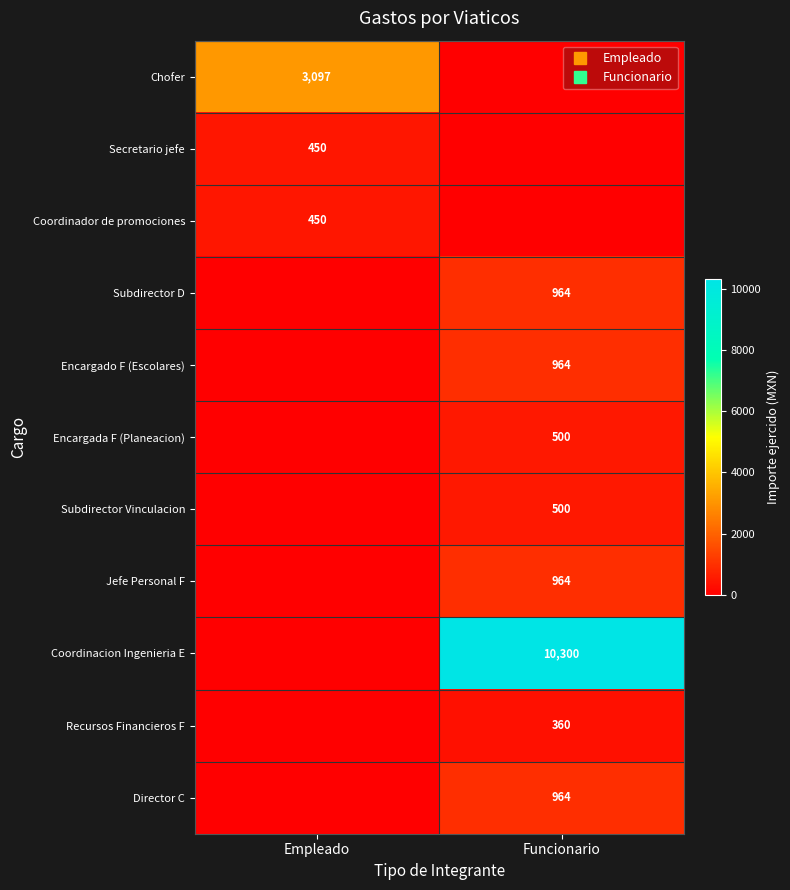

How many values in Recursos Financieros F are above zero?

1